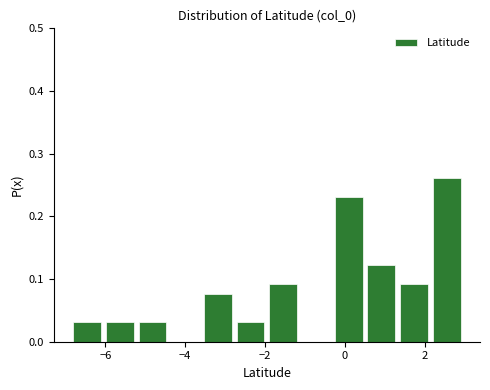

Reading left to right, list every bar in this chart as the range it spans on the x-axis followed by its height. Neither the bar edges nor the heights are printed on the chart, so give them approximately, as read against the axes.

-6.8 to -6.0: 0.03
-6.0 to -5.2: 0.03
-5.2 to -4.4: 0.03
-4.4 to -3.6: 0
-3.6 to -2.8: 0.08
-2.8 to -2.0: 0.03
-2.0 to -1.2: 0.09
-1.2 to -0.4: 0
-0.4 to 0.6: 0.23
0.6 to 1.4: 0.12
1.4 to 2.2: 0.09
2.2 to 3.0: 0.26